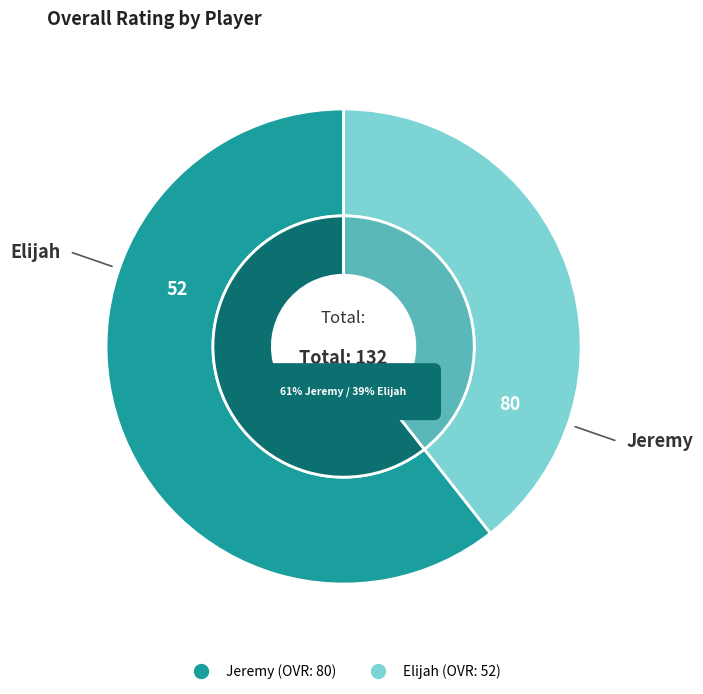

How many segments does this pie chart have?

2